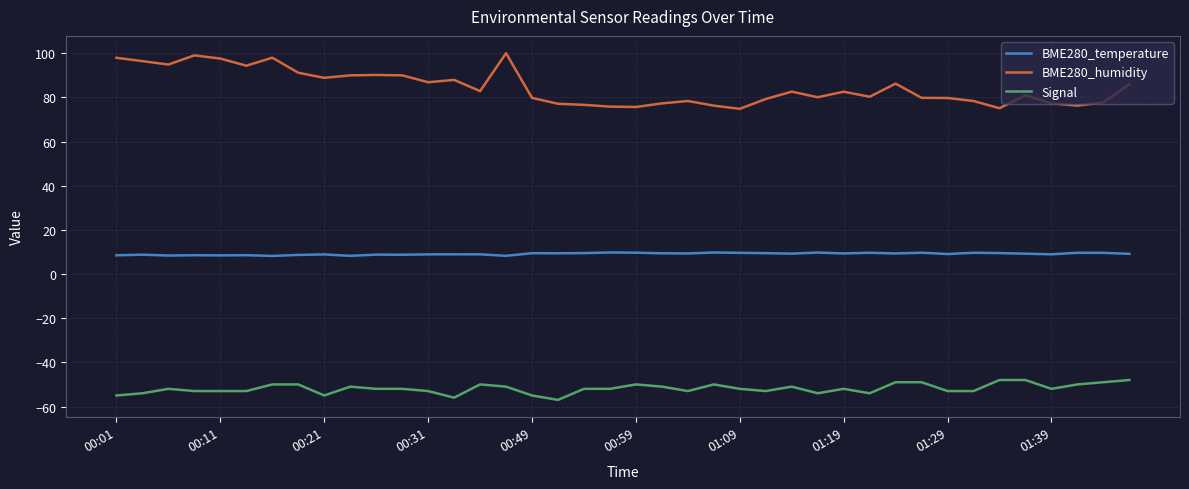

List the series in order of their overall mean, highest first.

BME280_humidity, BME280_temperature, Signal